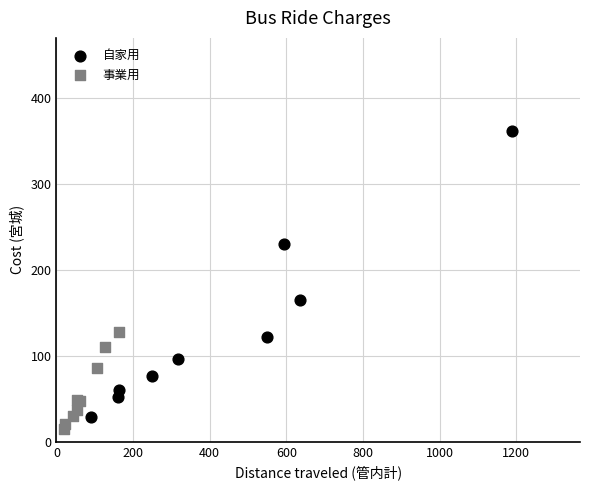

What are all the series names shown in the legend?

自家用, 事業用